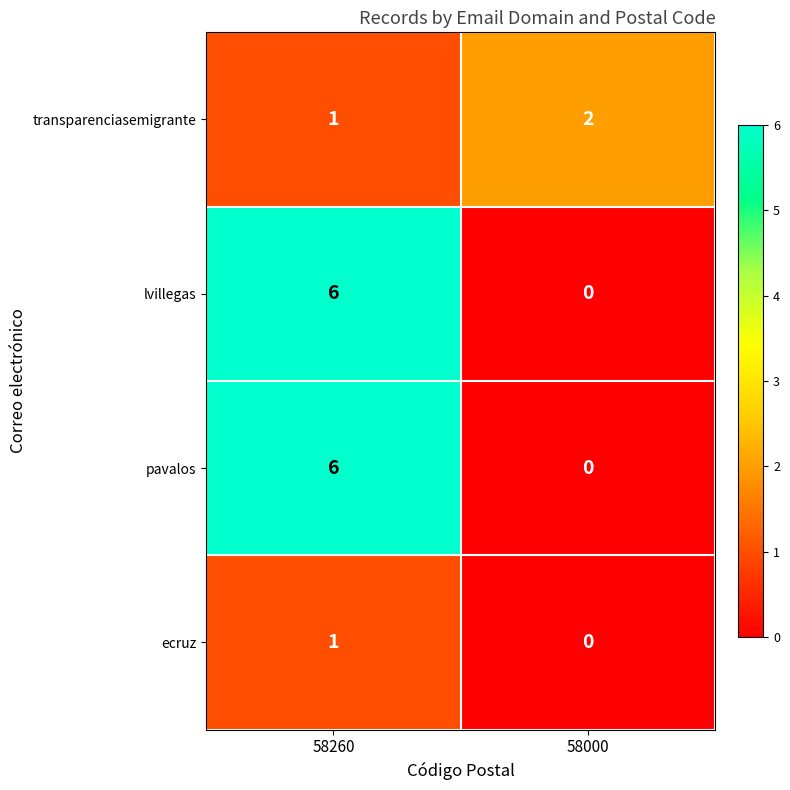

Is the value of transparenciasemigrante at 58000 greater than the value of lvillegas at 58000?

Yes